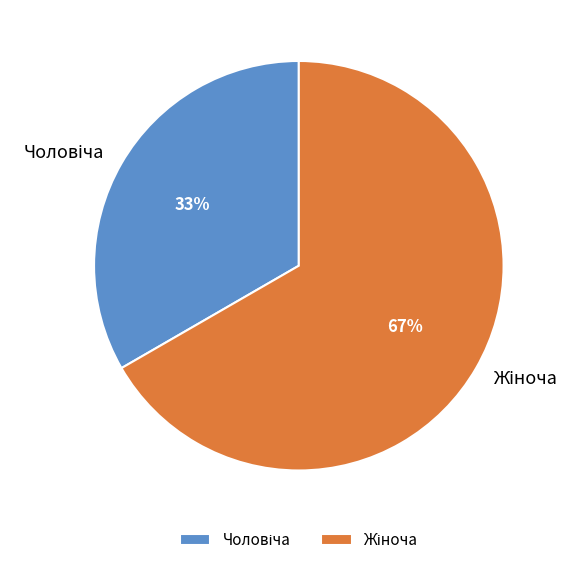

To the nearest percent, what is the average slice percentage?

50%